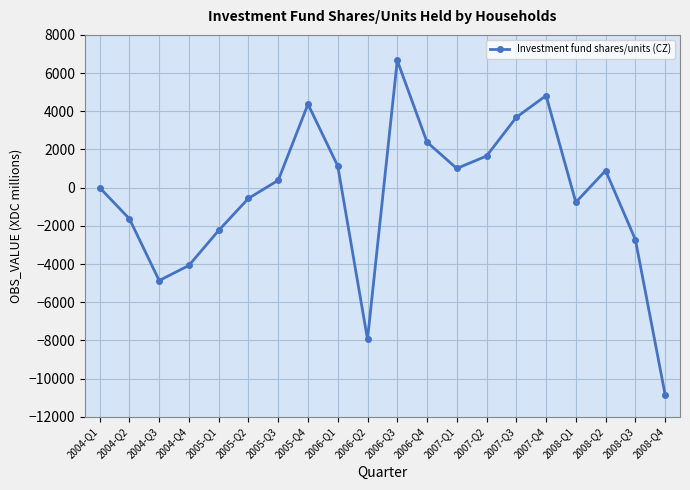

What is the sum of all values?

-8641